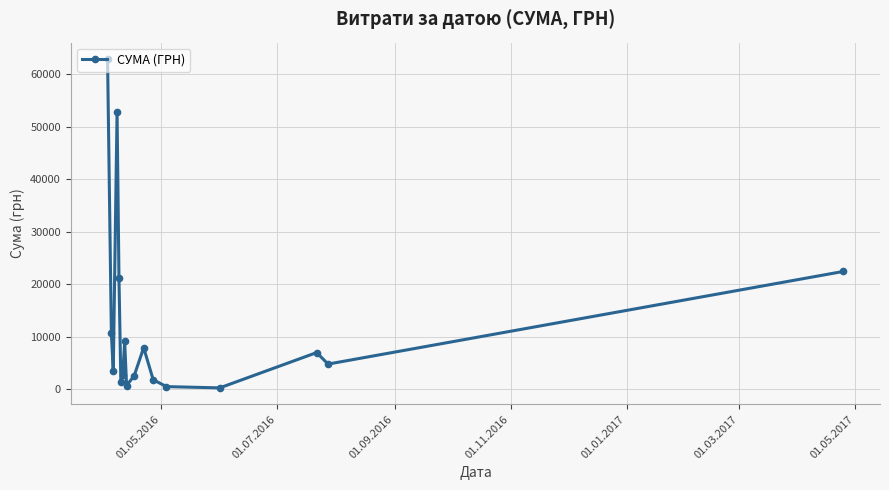

What is the average value?

12475.5